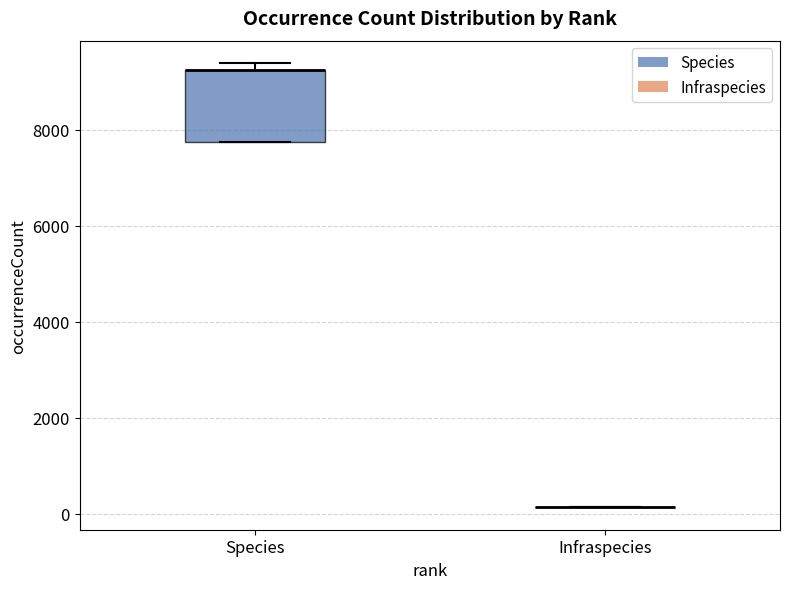

Comparing the boxes themselves (not the whiskers), which one is the tallest?

Species